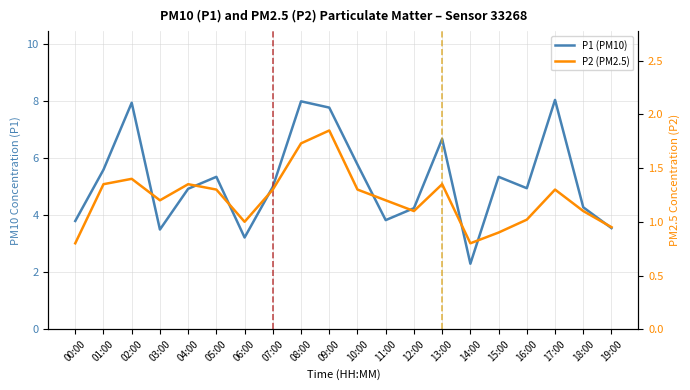

How many values in the P1 (PM10) series are below 5?

10